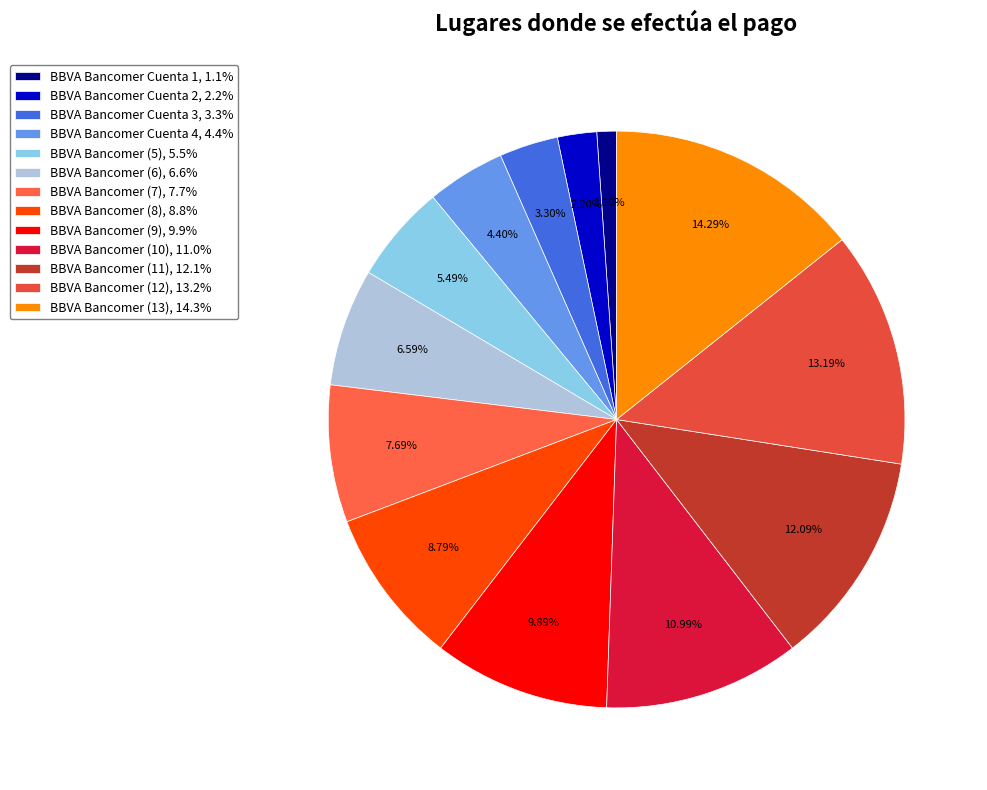

To the nearest percent, what portion does BBVA Bancomer Cuenta 2 represent?

2%